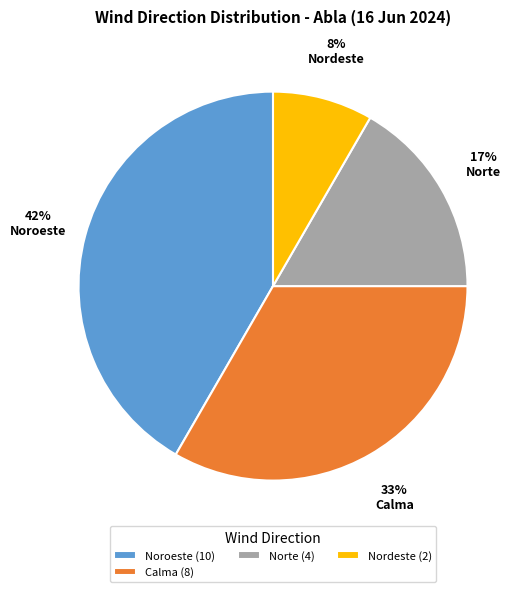

Between Calma and Nordeste, which is larger?

Calma